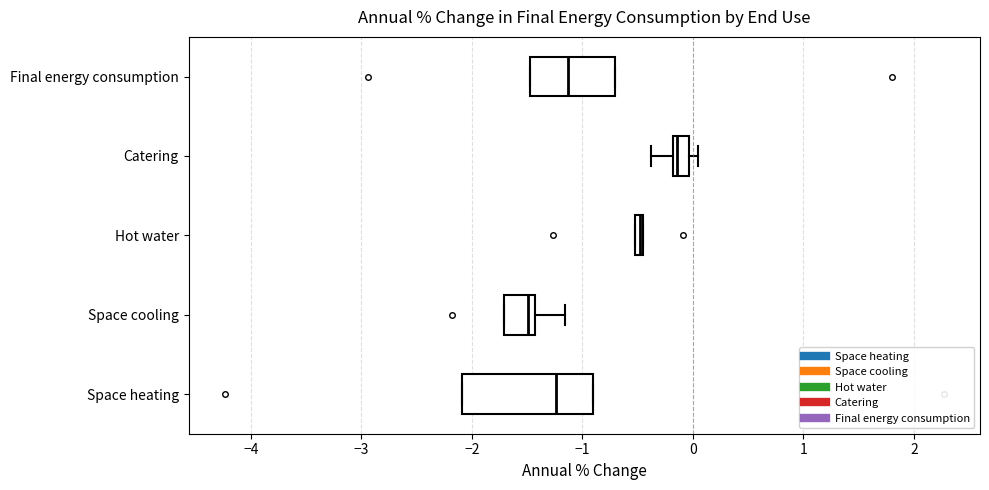

Where does the median line of the box for Space cooling sit on the x-axis? The values are not printed on the chart, so give them approximately, as read against the axis.

-1.5